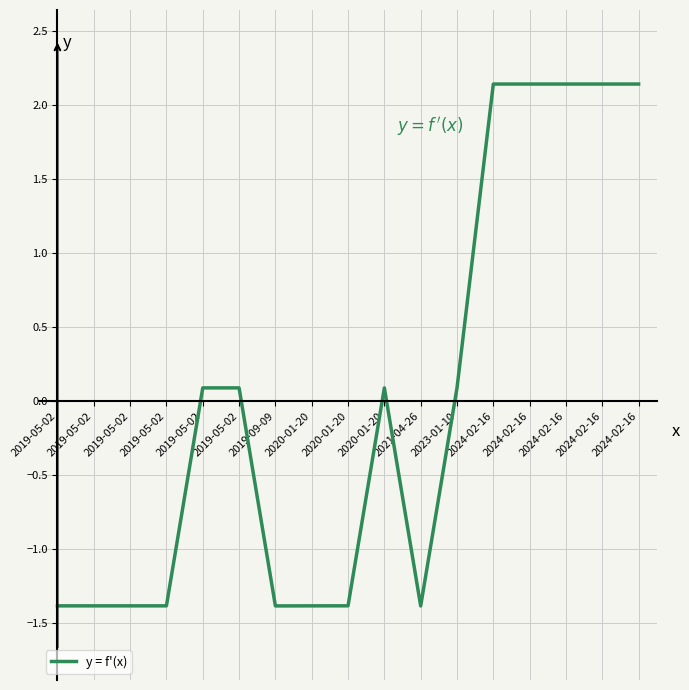

Read the value at 2019-05-02.

0.1